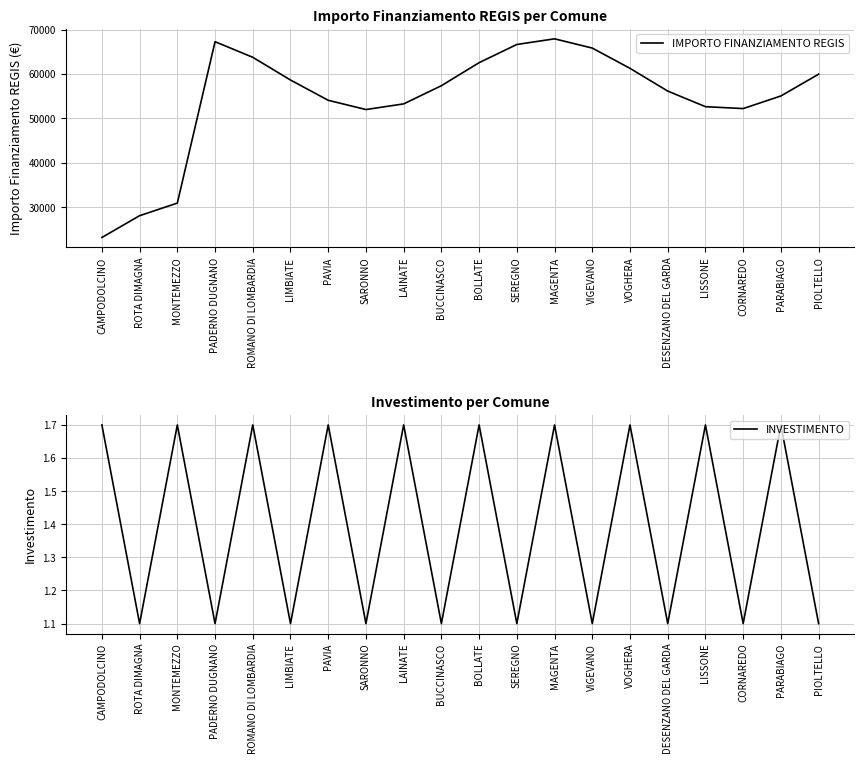

At BUCCINASCO, list the series in order from largest to smallest.

IMPORTO FINANZIAMENTO REGIS, INVESTIMENTO